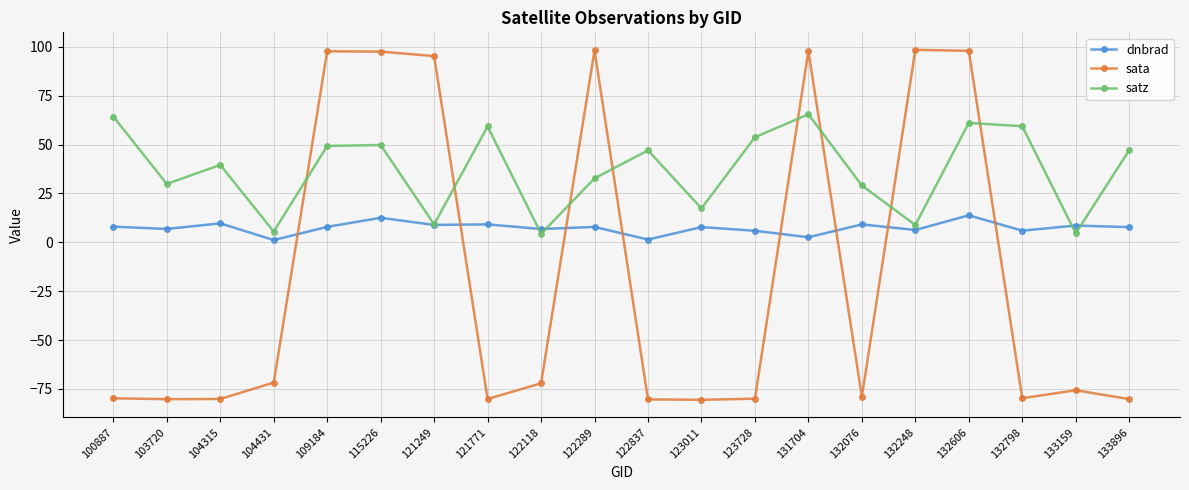

How many data points in satz are above 46?

10